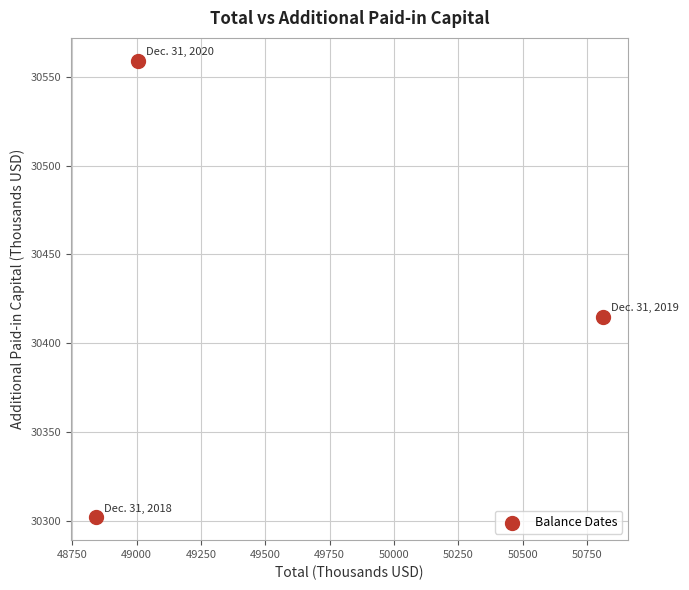

What is the average X value?

49553